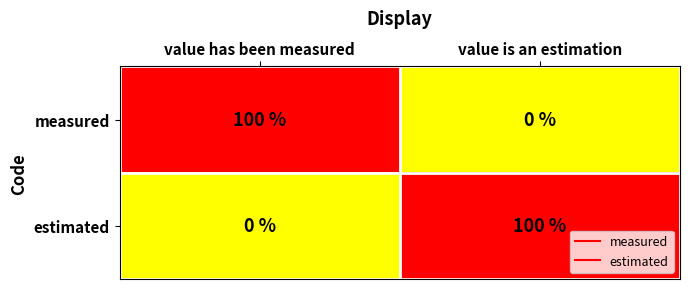

List the labels in order of measured value, largest first.

value has been measured, value is an estimation